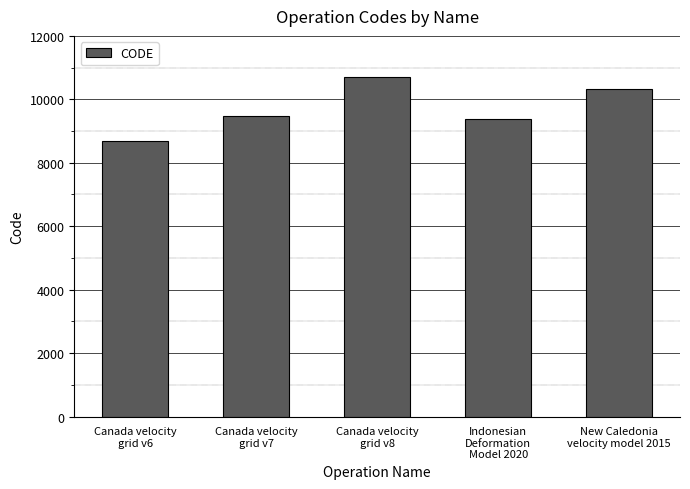

Are the bars grouped side by side (vs. stacked)?

No